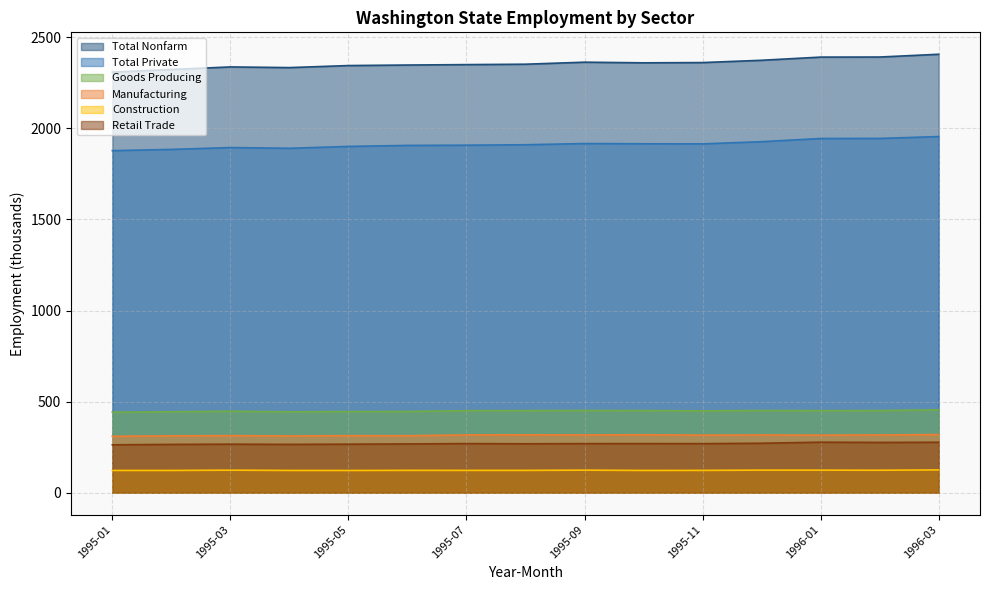

Which series has the largest total across all categories?

Total Nonfarm